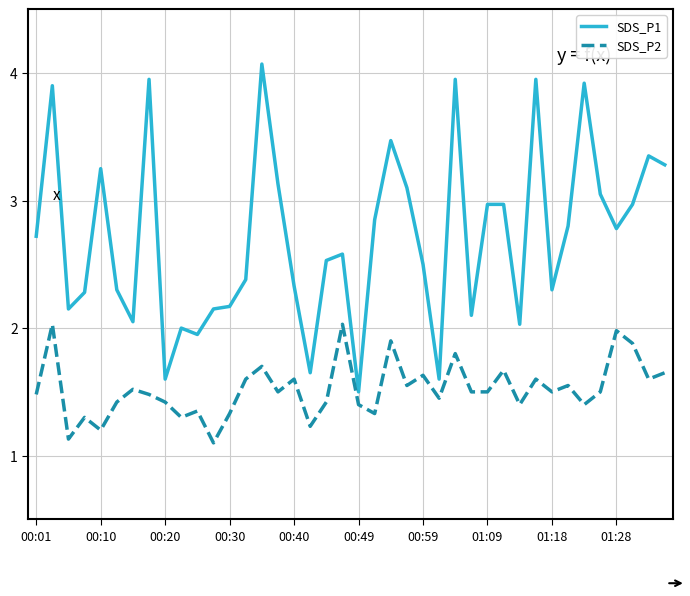

True or false: SDS_P1 and SDS_P2 cross at least once.

False